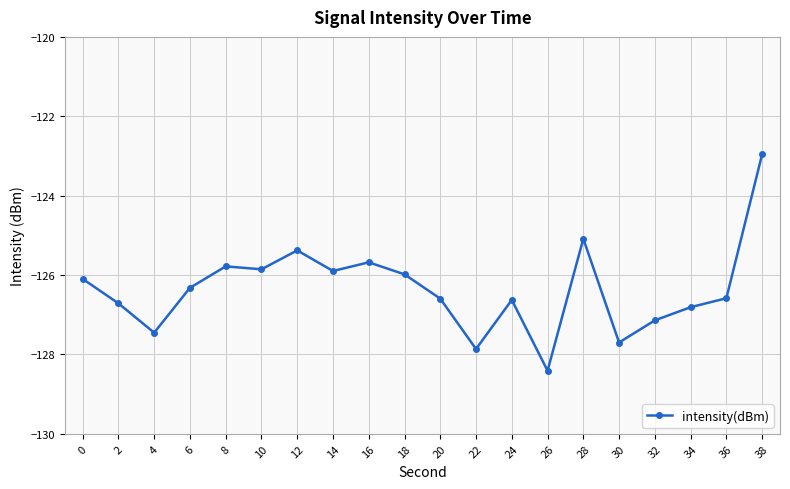

Reading left to right, list all the values displayed in this chart.

-126.1	-126.7	-127.5	-126.3	-125.8	-125.9	-125.4	-125.9	-125.7	-126.0	-126.6	-127.9	-126.6	-128.4	-125.1	-127.7	-127.1	-126.8	-126.6	-123.0